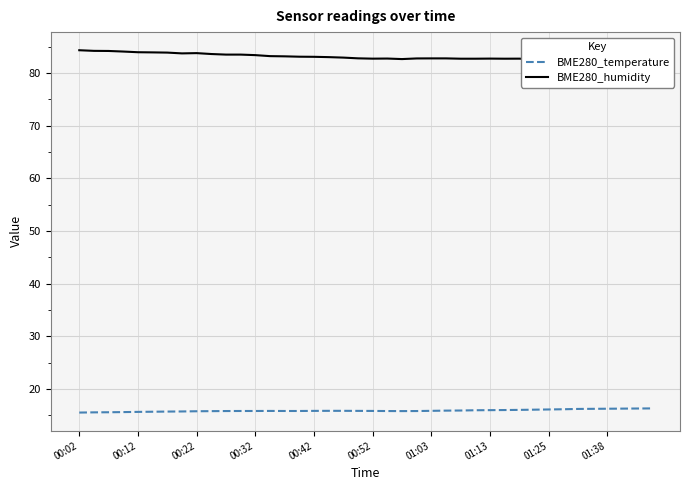

Reading left to right, list all the values displayed in this chart.

BME280_temperature: 15.5	15.6	15.6	15.6	15.7	15.7	15.7	15.7	15.8	15.8	15.8	15.8	15.8	15.8	15.8	15.8	15.8	15.9	15.9	15.8	15.8	15.8	15.8	15.8	15.9	15.9	15.9	16.0	16.0	16.0	16.0	16.1	16.1	16.2	16.2	16.2	16.3	16.3	16.3	16.3
BME280_humidity: 84.3	84.2	84.2	84.1	84.0	83.9	83.9	83.7	83.8	83.6	83.5	83.5	83.4	83.2	83.2	83.1	83.1	83.0	82.9	82.8	82.7	82.8	82.7	82.8	82.8	82.8	82.7	82.7	82.7	82.7	82.7	82.6	82.6	82.5	82.3	82.3	82.2	82.1	82.0	81.9